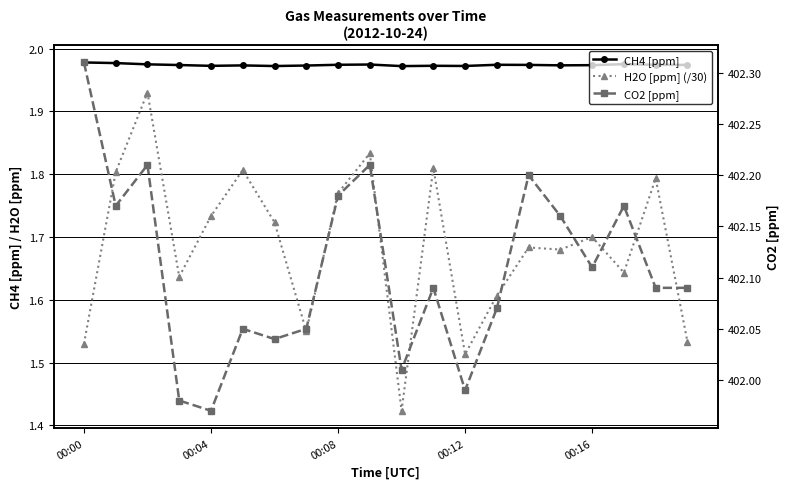

True or false: CO2 [ppm] and H2O [ppm] (/30) cross at least once.

False